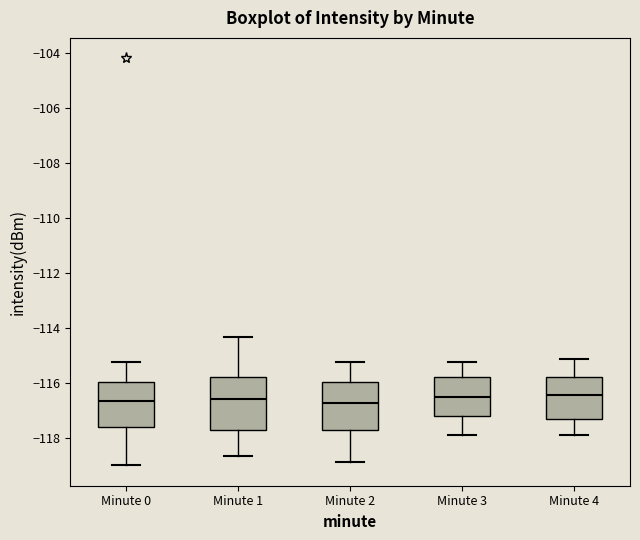

Reading left to right, read every box against the y-axis: the position of its median line, the range the box covers, and the ends of its whiskers. The values are not printed on the chart, so give them approximately, as read against the axis.

Minute 0: median -116.6, box -117.6 to -116.0, whiskers -119.0 to -115.2
Minute 1: median -116.6, box -117.8 to -115.8, whiskers -118.6 to -114.4
Minute 2: median -116.8, box -117.8 to -116.0, whiskers -118.8 to -115.2
Minute 3: median -116.6, box -117.2 to -115.8, whiskers -117.8 to -115.2
Minute 4: median -116.4, box -117.4 to -115.8, whiskers -117.8 to -115.2